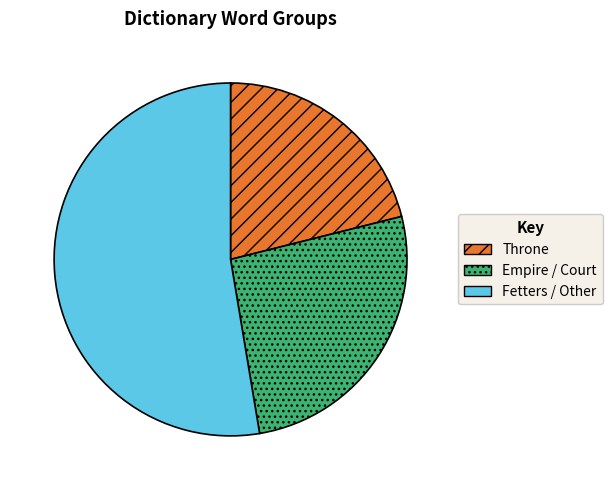

Does any single category account for the majority?

Yes